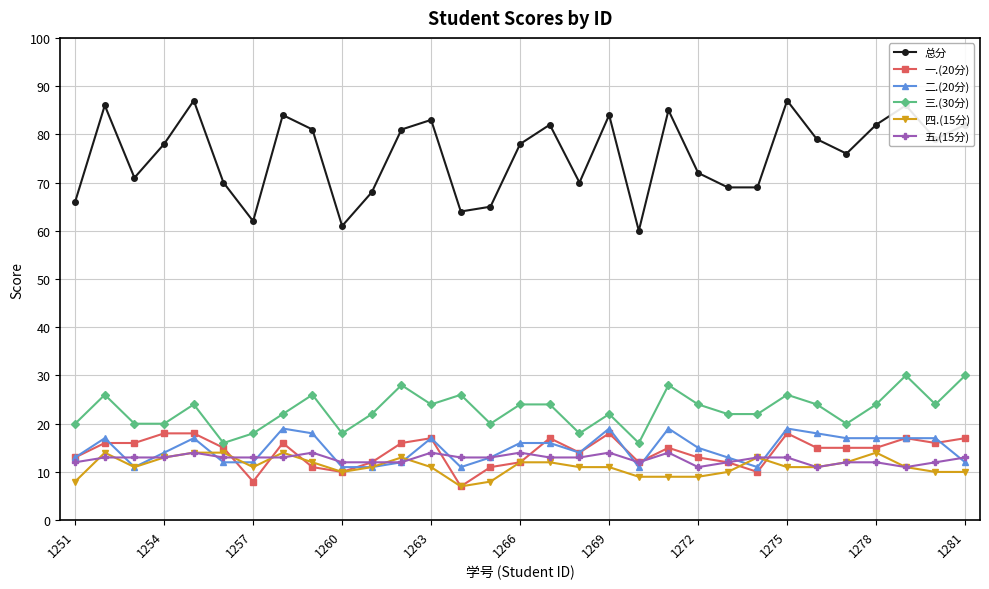

Reading left to right, what are all the values shown in this chart?

总分: 66	86	71	78	87	70	62	84	81	61	68	81	83	64	65	78	82	70	84	60	85	72	69	69	87	79	76	82	86	79	82
一.(20分): 13	16	16	18	18	15	8	16	11	10	12	16	17	7	11	12	17	14	18	12	15	13	12	10	18	15	15	15	17	16	17
二.(20分): 13	17	11	14	17	12	12	19	18	11	11	12	17	11	13	16	16	14	19	11	19	15	13	11	19	18	17	17	17	17	12
三.(30分): 20	26	20	20	24	16	18	22	26	18	22	28	24	26	20	24	24	18	22	16	28	24	22	22	26	24	20	24	30	24	30
四.(15分): 8	14	11	13	14	14	11	14	12	10	11	13	11	7	8	12	12	11	11	9	9	9	10	13	11	11	12	14	11	10	10
五.(15分): 12	13	13	13	14	13	13	13	14	12	12	12	14	13	13	14	13	13	14	12	14	11	12	13	13	11	12	12	11	12	13